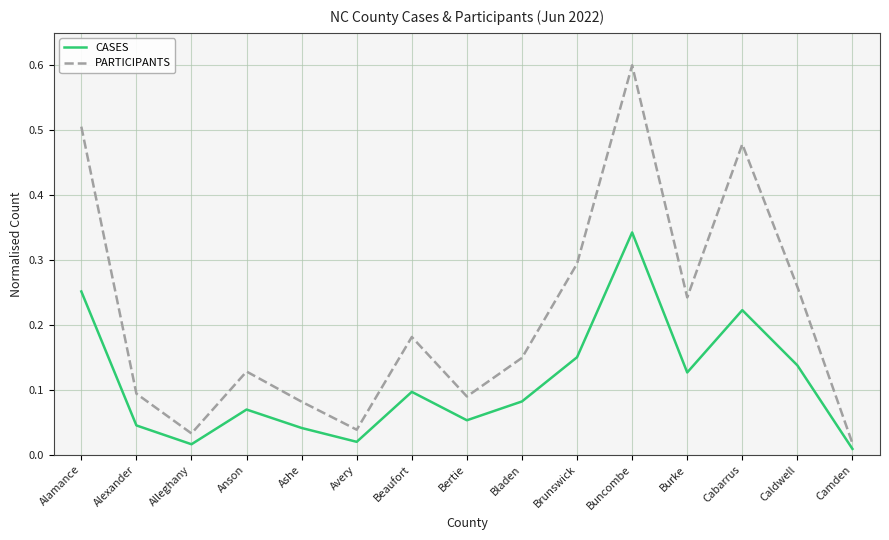

Is it true that CASES equals 0.1 at Burke?

True